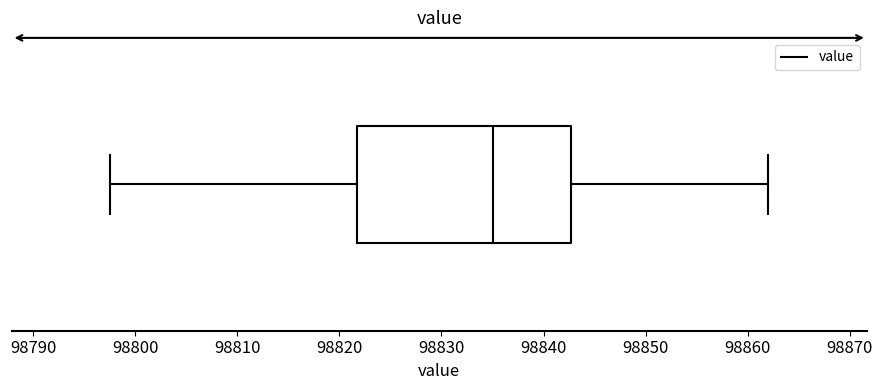

Where is the right edge of the box on the x-axis? The values are not printed on the chart, so give them approximately, as read against the axis.

98843